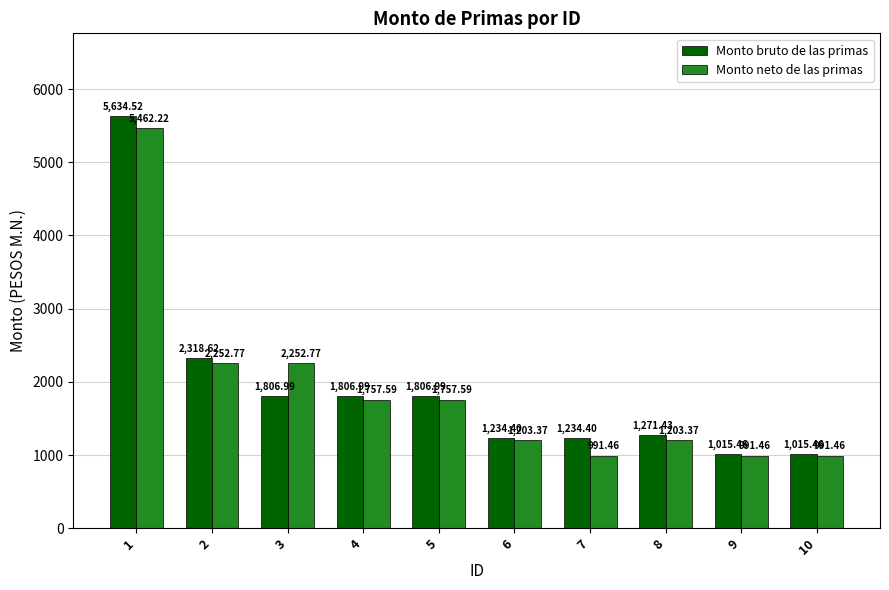

At how many categories does at least one series exceed 3418?

1